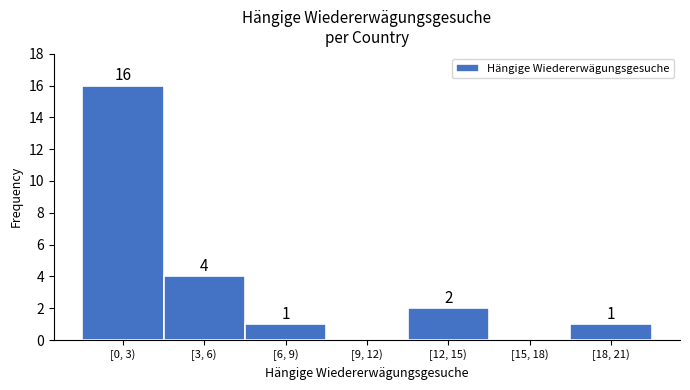

Reading right to left, what are all the values shown in this chart?

[18, 21)=1	[15, 18)=0	[12, 15)=2	[9, 12)=0	[6, 9)=1	[3, 6)=4	[0, 3)=16